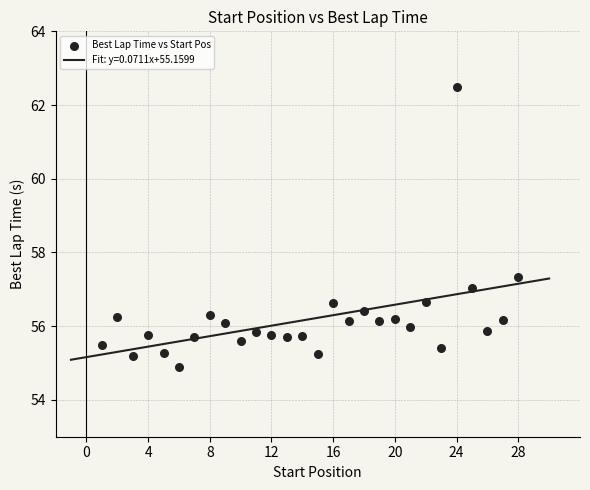

What is the range of Y values (max minus min)?

7.6